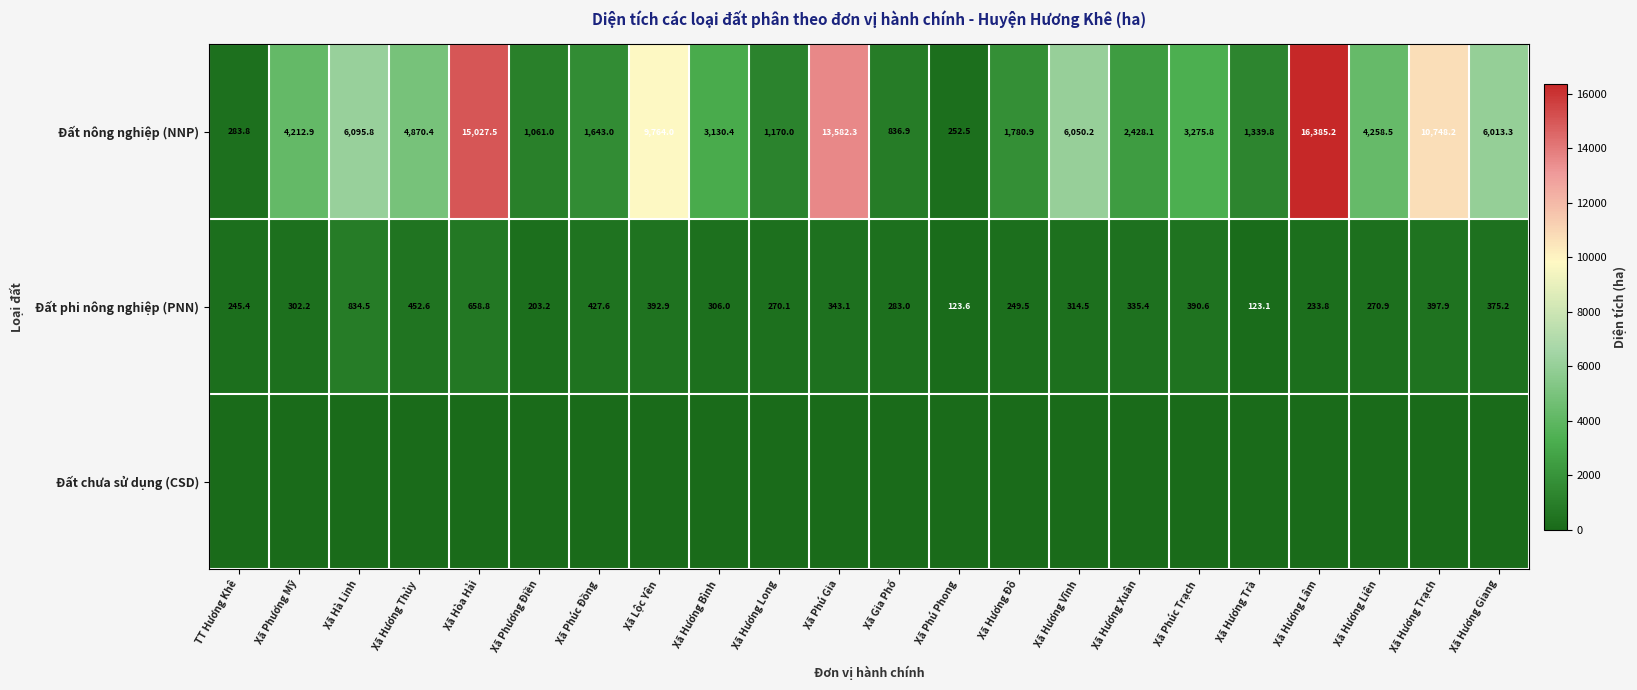

True or false: Đất nông nghiệp (NNP) has a value of 1170.0 at Xã Hương Long.

True